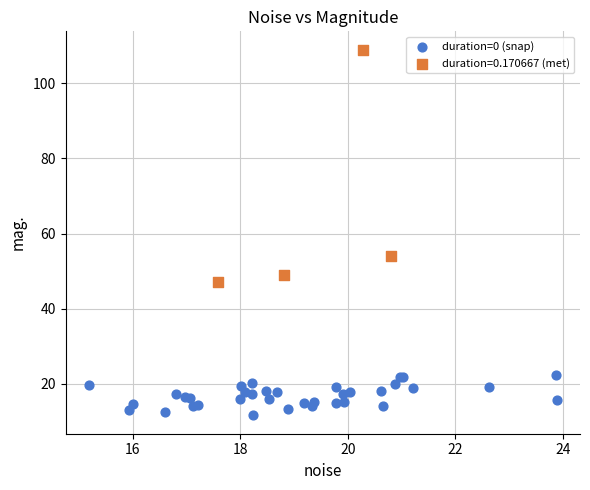

Which series has the largest Y range (max minus min)?

duration=0.170667 (met)